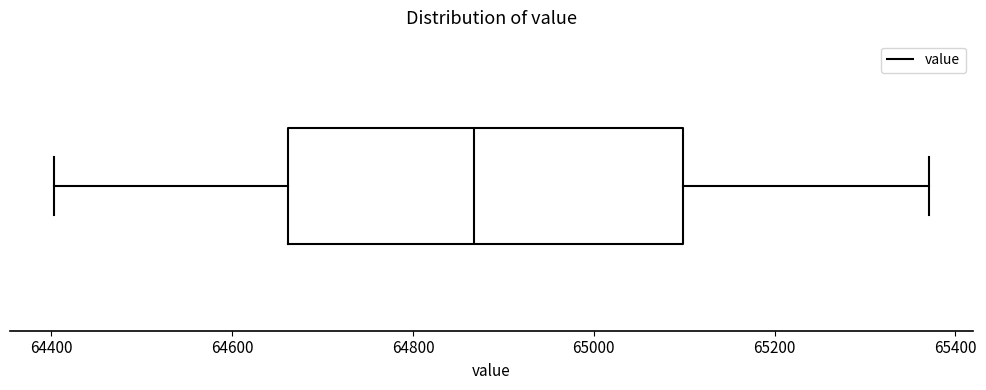

Read this box plot against the x-axis: the position of the median line, the range covered by the box, and the ends of both whiskers. The values are not printed on the chart, so give them approximately, as read against the axis.

median 64860, box 64660 to 65100, whiskers 64400 to 65380